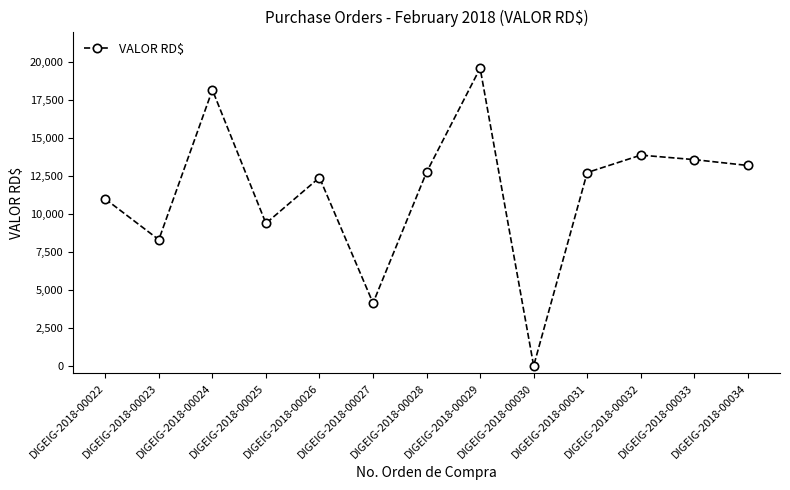

What is the greatest value displayed?

19588.0